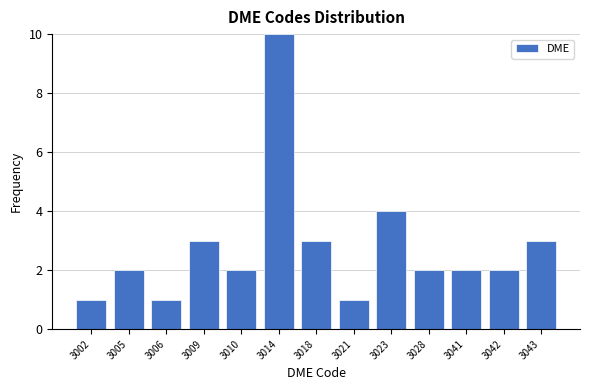

Reading right to left, what are all the values shown in this chart?

3	2	2	2	4	1	3	10	2	3	1	2	1